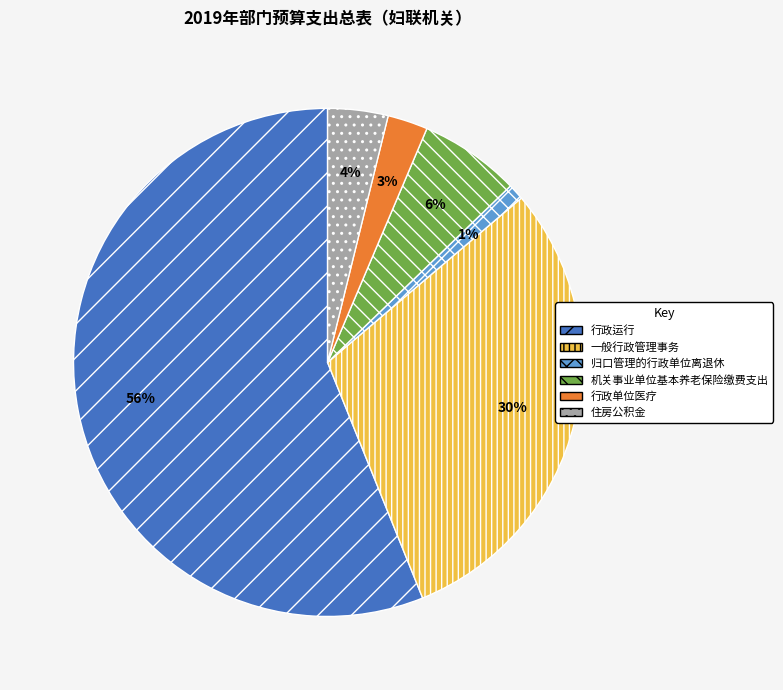

Is it true that 行政单位医疗 is 11% of the pie?

False